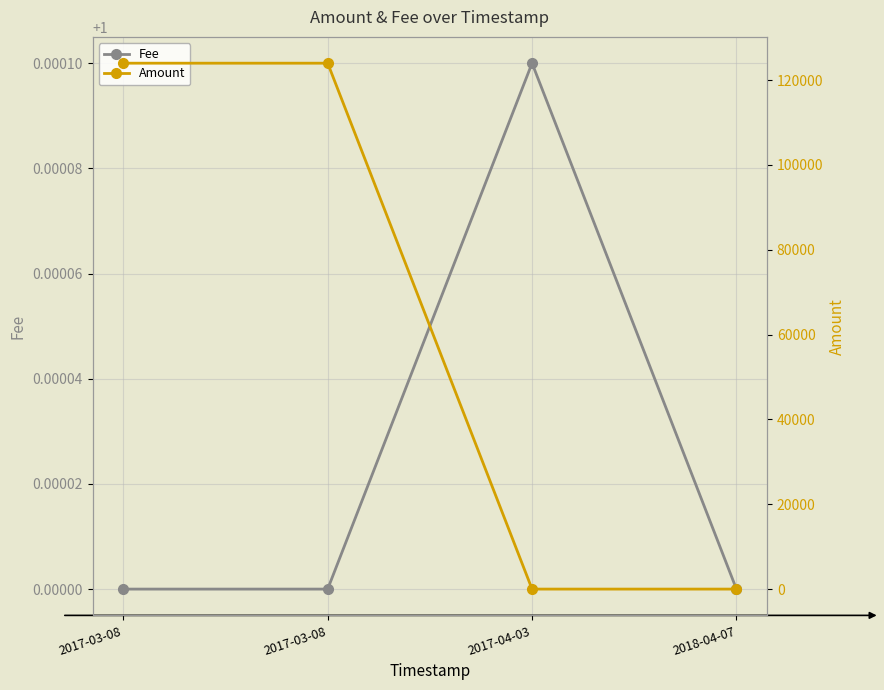

Reading left to right, transcribe all the data shown in this chart.

Fee: 2017-03-08=1.0	2017-03-08=1.0	2017-04-03=1.0	2018-04-07=1.0
Amount: 2017-03-08=123977.5	2017-03-08=123976.5	2017-04-03=2.0	2018-04-07=1.0